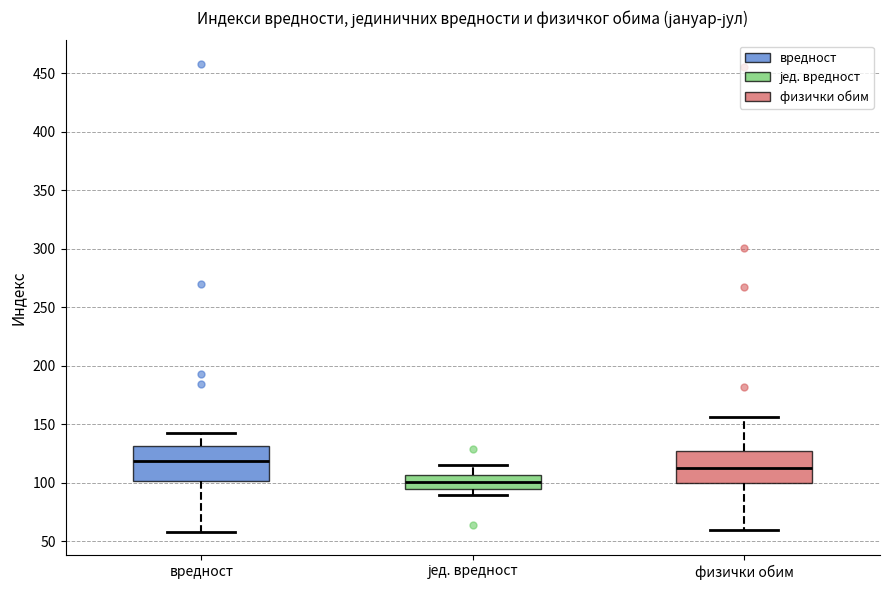

Reading left to right, transcribe this box plot: for each box, give where its median line is, the range the box spans, and where its two whiskers end, as read against the y-axis. The values are not printed on the chart, so give them approximately, as read against the axis.

вредност: median 120, box 100 to 130, whiskers 60 to 140
јед. вредност: median 100, box 95 to 105, whiskers 90 to 115
физички обим: median 110, box 100 to 125, whiskers 60 to 155